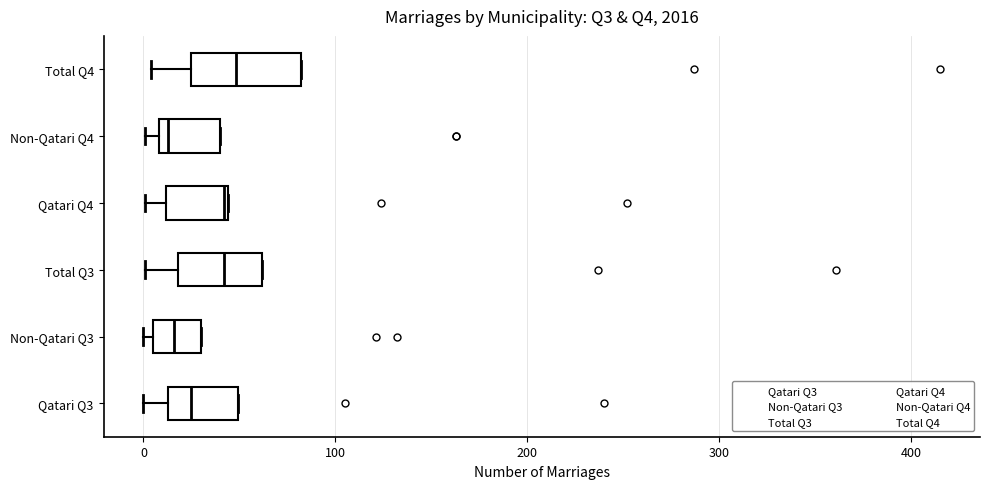

Comparing the boxes themselves (not the whiskers), which one is the widest?

Total Q4